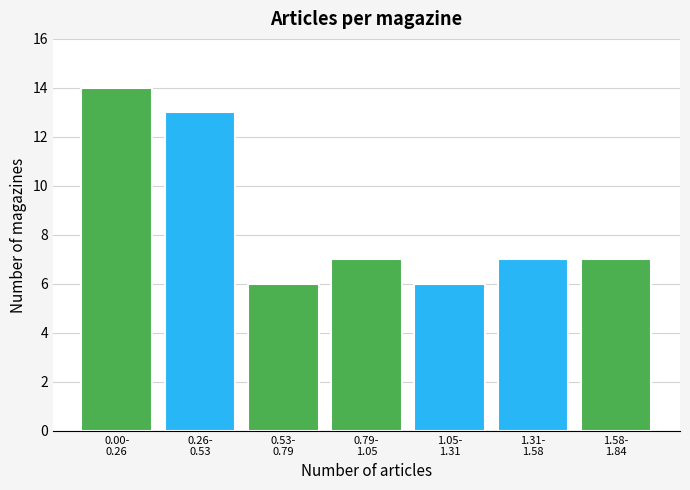

Reading left to right, transcribe all the data shown in this chart.

14	13	6	7	6	7	7